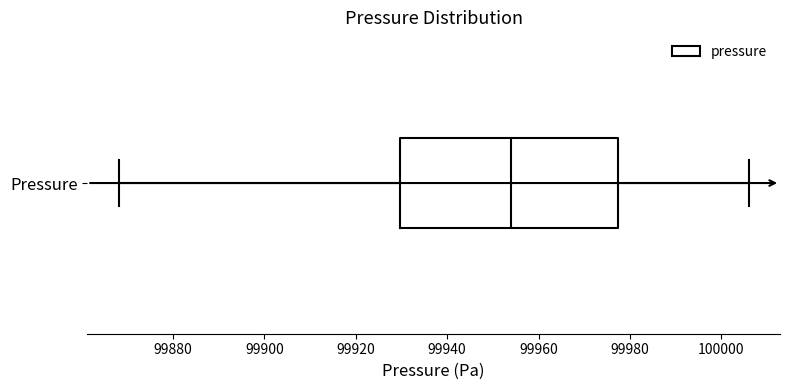

Read this box plot against the x-axis: the position of the median line, the range covered by the box, and the ends of both whiskers. The values are not printed on the chart, so give them approximately, as read against the axis.

median 99954, box 99930 to 99978, whiskers 99868 to 100006